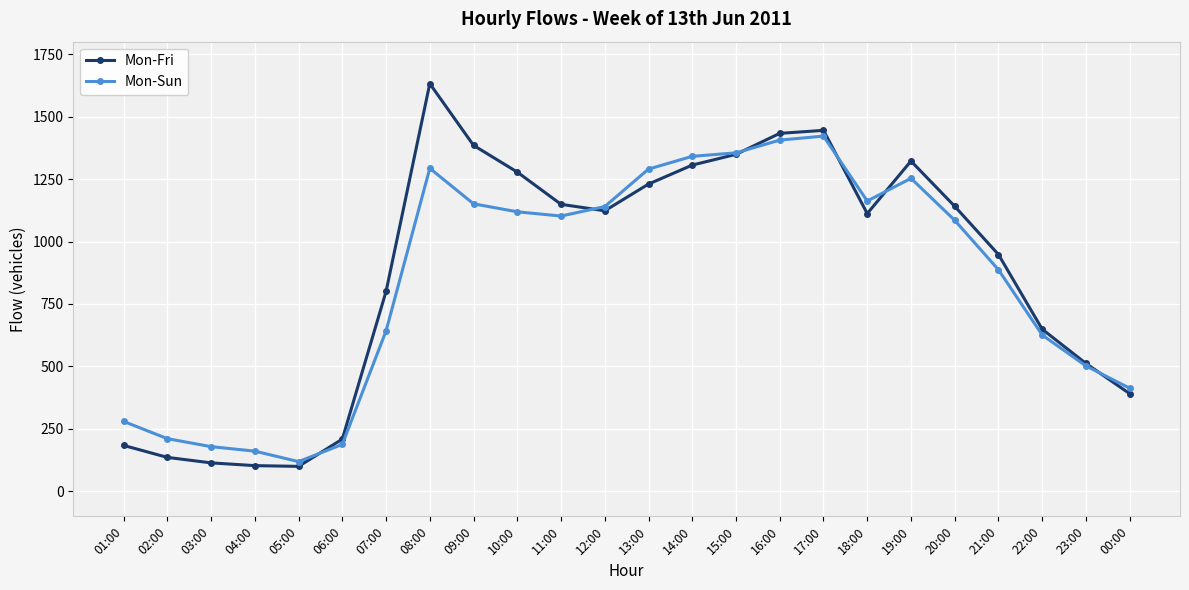

What is the difference between the highest and lowest values at 09:00?

234